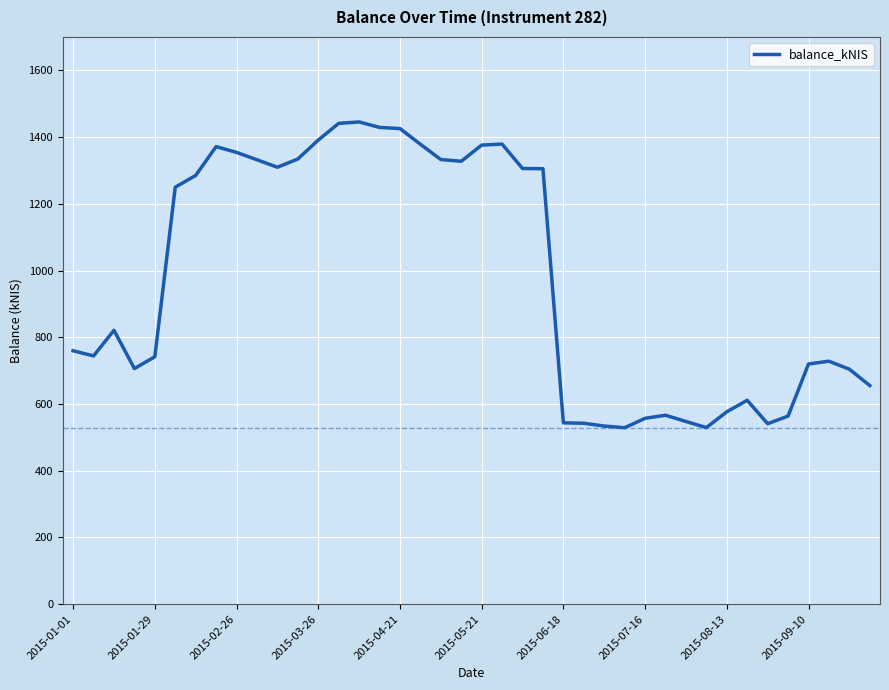

What is the minimum value shown in the chart?

528.8